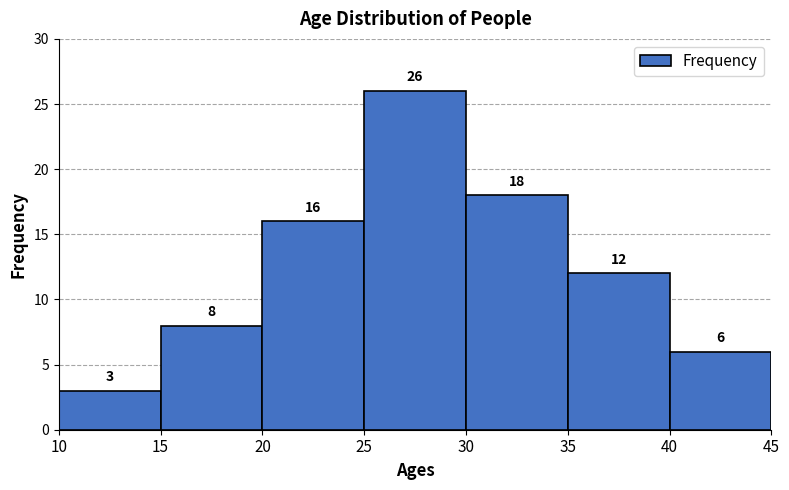

Over which range of the x-axis is the bar tallest?

25 to 30